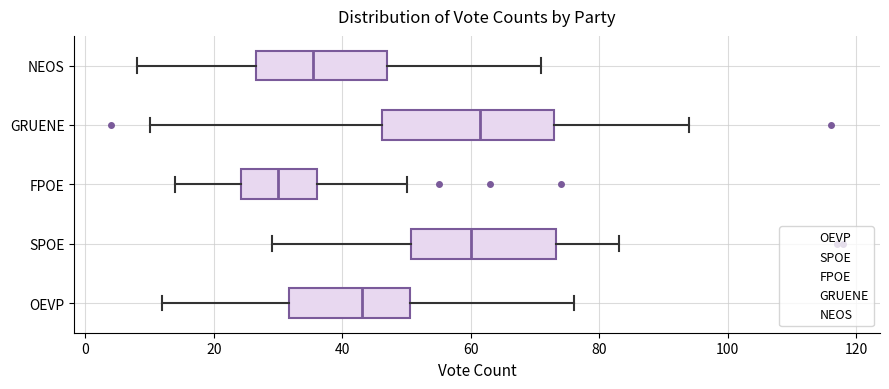

Which box has the furthest to the left median line?

FPOE